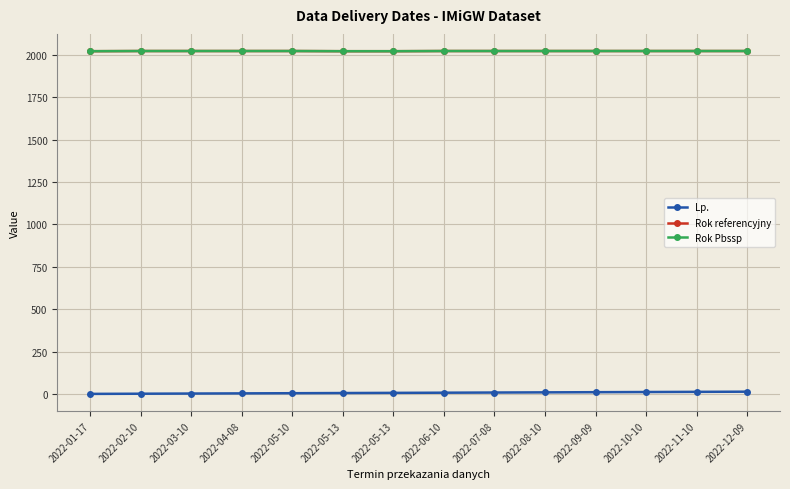

Which series has the largest total across all categories?

Rok referencyjny